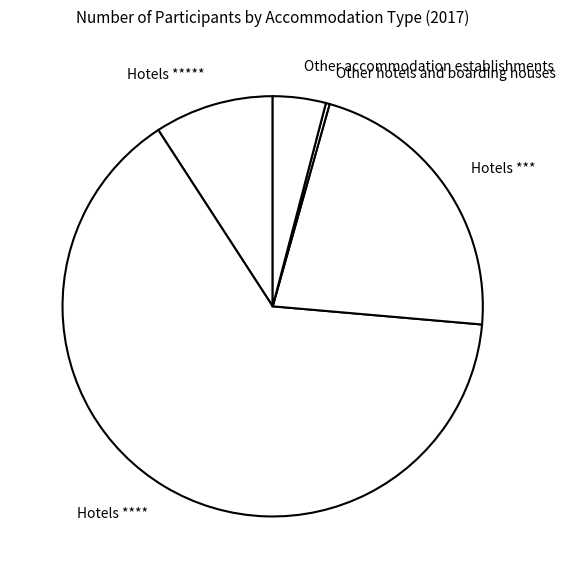

How many segments does this pie chart have?

5